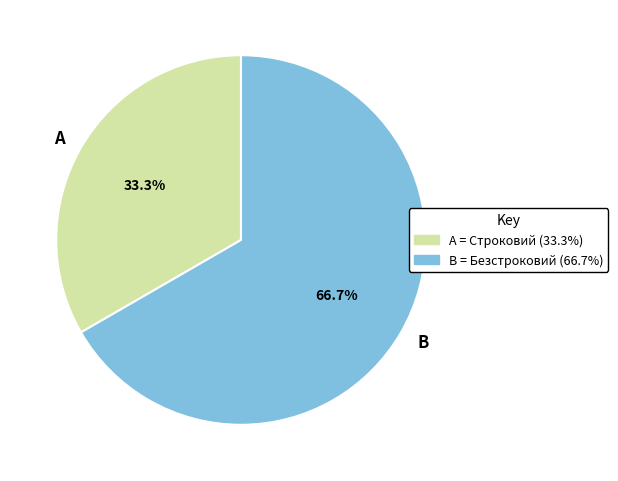

Count the number of slices in the pie.

2